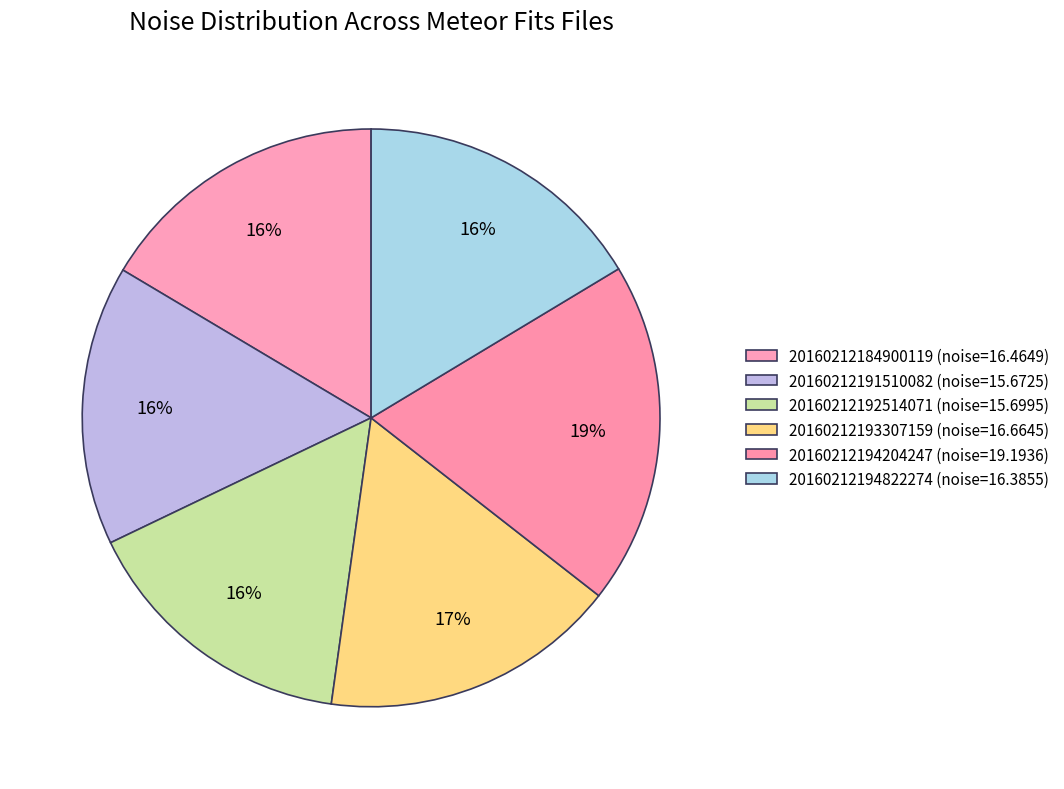

How many segments does this pie chart have?

6